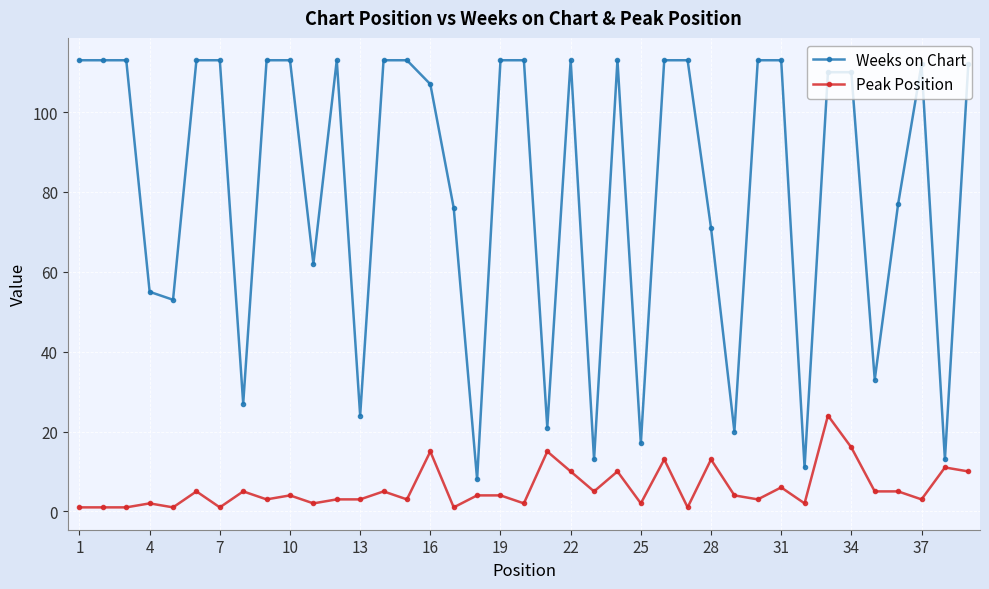

What is the value of the Weeks on Chart point at the 37th from the left?

112